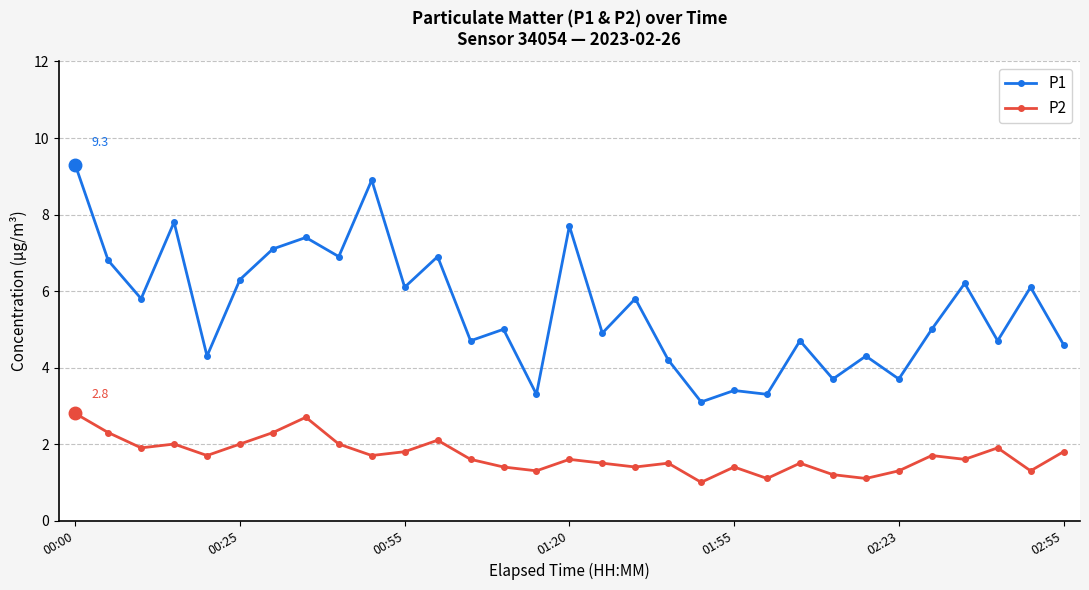

Reading left to right, what are all the values shown in this chart?

P1: 9.3	6.8	5.8	7.8	4.3	6.3	7.1	7.4	6.9	8.9	6.1	6.9	4.7	5.0	3.3	7.7	4.9	5.8	4.2	3.1	3.4	3.3	4.7	3.7	4.3	3.7	5.0	6.2	4.7	6.1	4.6
P2: 2.8	2.3	1.9	2.0	1.7	2.0	2.3	2.7	2.0	1.7	1.8	2.1	1.6	1.4	1.3	1.6	1.5	1.4	1.5	1.0	1.4	1.1	1.5	1.2	1.1	1.3	1.7	1.6	1.9	1.3	1.8